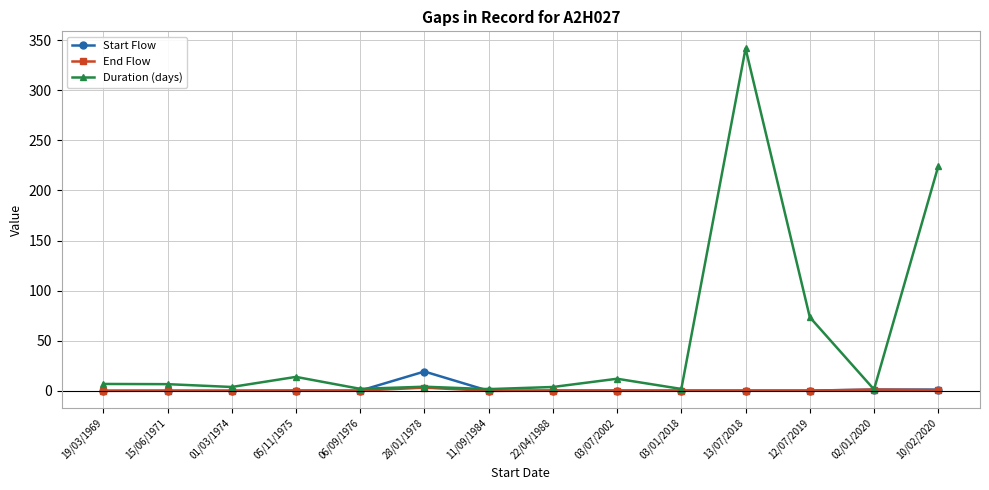

Is it true that Start Flow equals 0.3 at 06/09/1976?

True